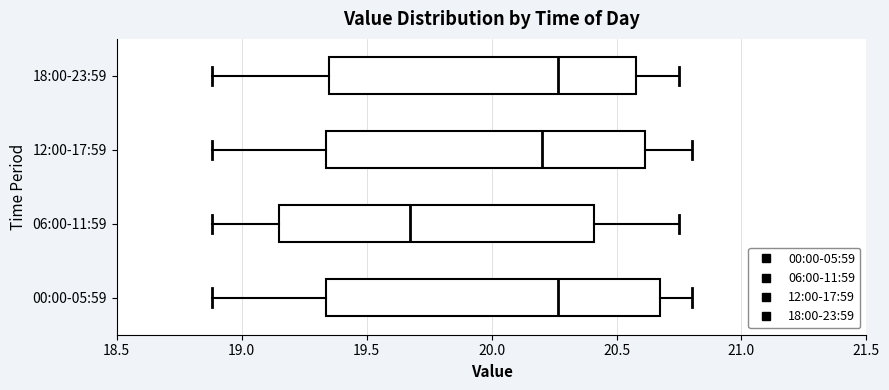

Reading bottom to top, transcribe this box plot: for each box, give where its median line is, the range the box spans, and where its two whiskers end, as read against the x-axis. The values are not printed on the chart, so give them approximately, as read against the axis.

00:00-05:59: median 20.25, box 19.35 to 20.65, whiskers 18.90 to 20.80
06:00-11:59: median 19.70, box 19.15 to 20.40, whiskers 18.90 to 20.75
12:00-17:59: median 20.20, box 19.35 to 20.60, whiskers 18.90 to 20.80
18:00-23:59: median 20.25, box 19.35 to 20.60, whiskers 18.90 to 20.75